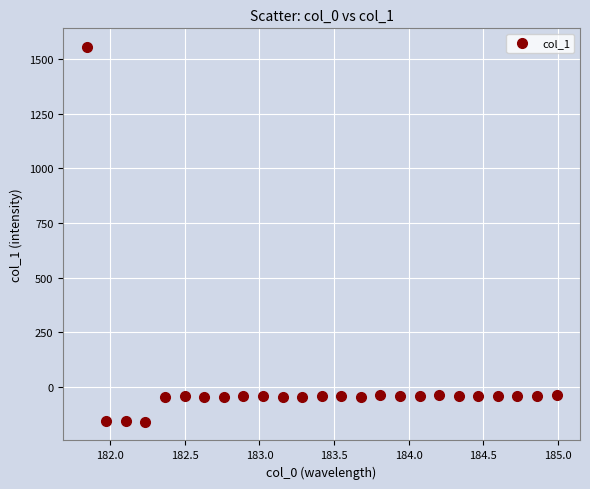

What is the range of Y values (max minus min)?

1717.7